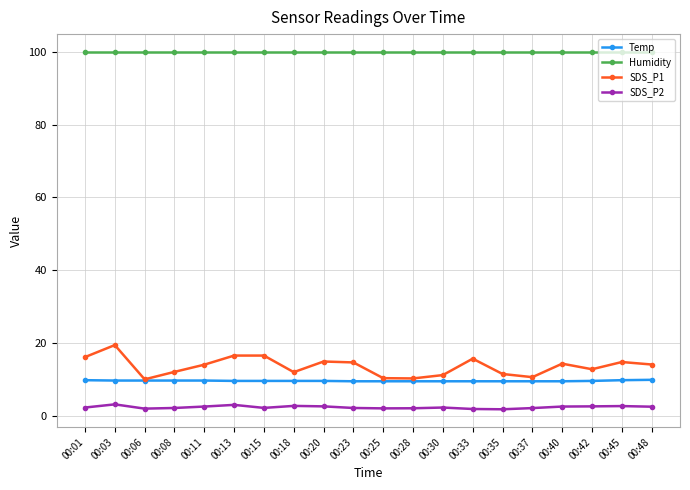

At how many categories does at least one series exceed 38?

20